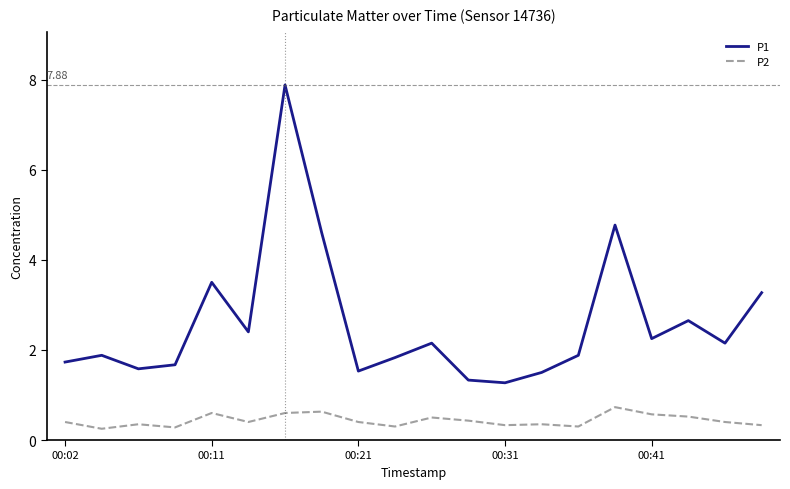

What is the maximum value shown in the chart?

7.9